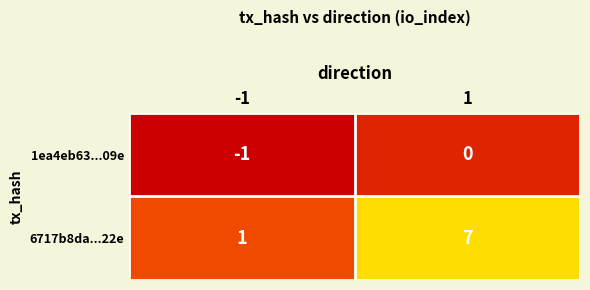

The value of 6717b8da...22e at 1 is 7. True or false?

True